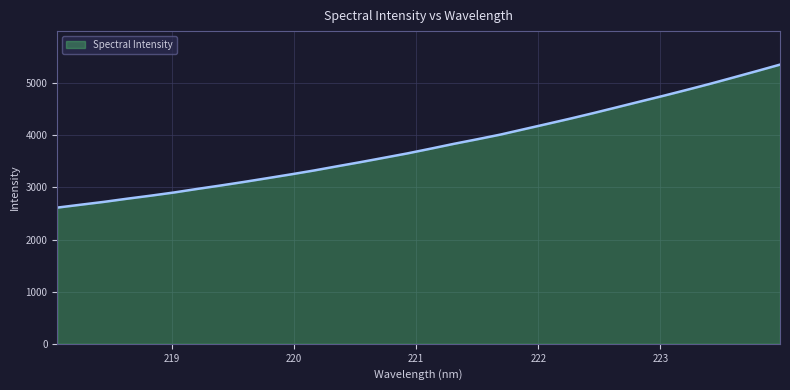

What is the greatest value displayed?

5353.6